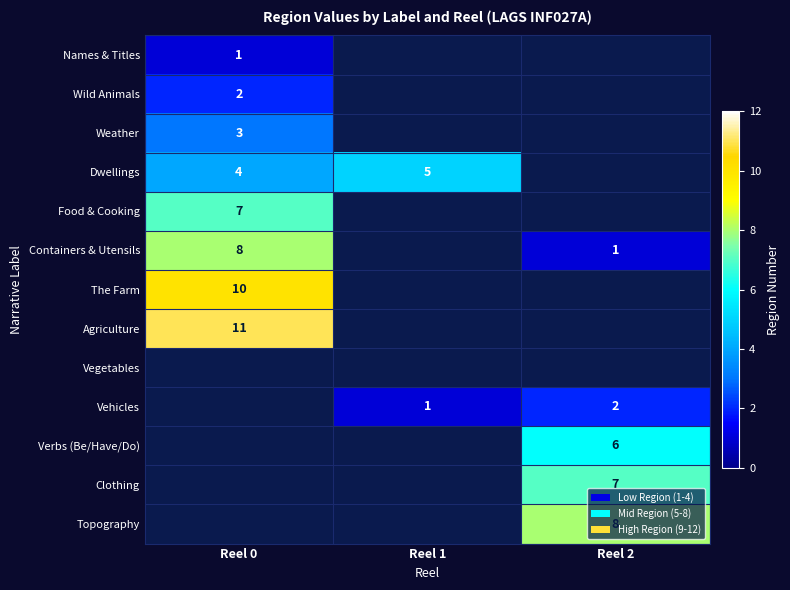

The value of Containers & Utensils at Reel 2 is 2. True or false?

False